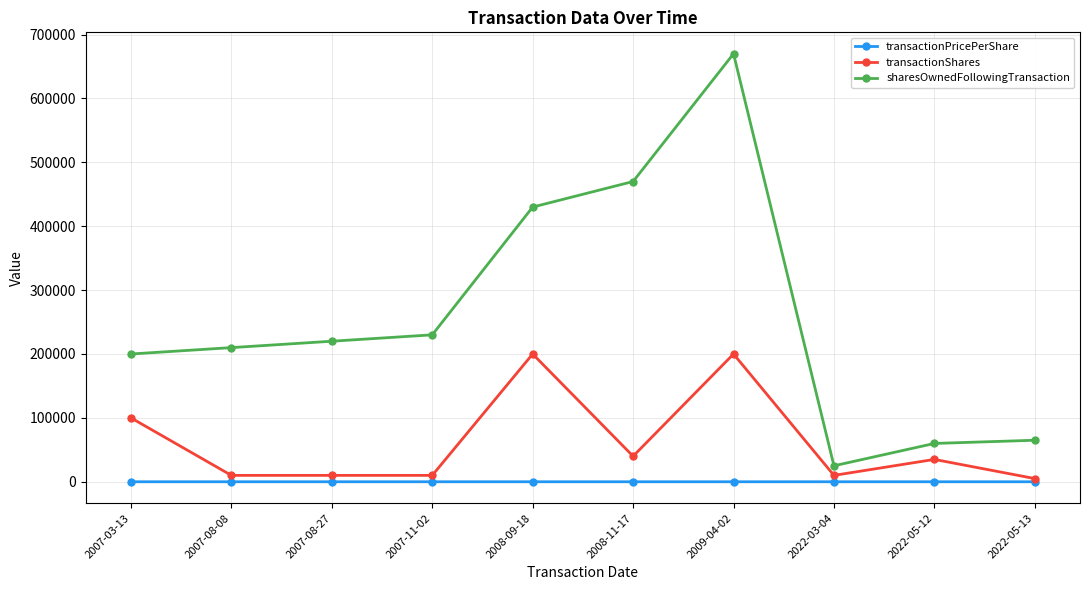

How many lines are shown in the chart?

3